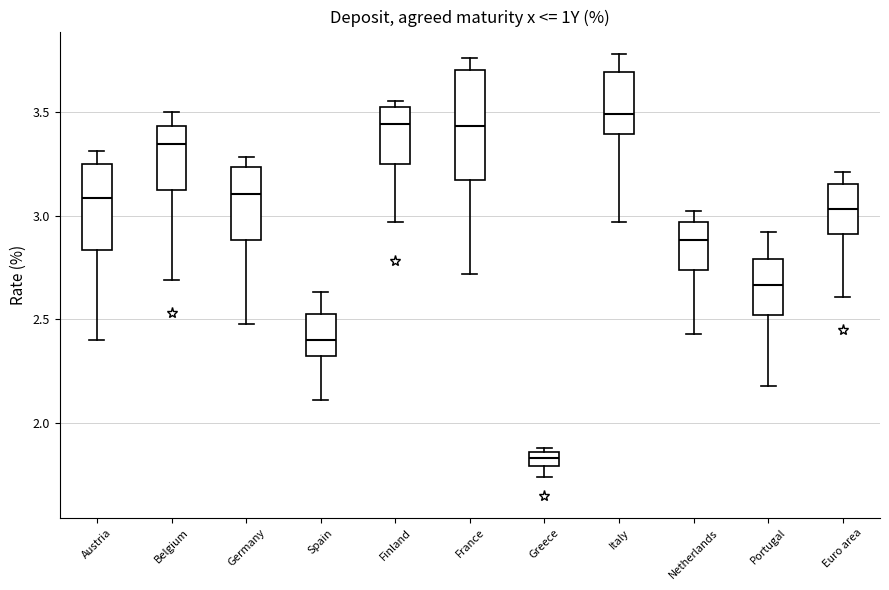

Which box's median line is the lowest?

Greece